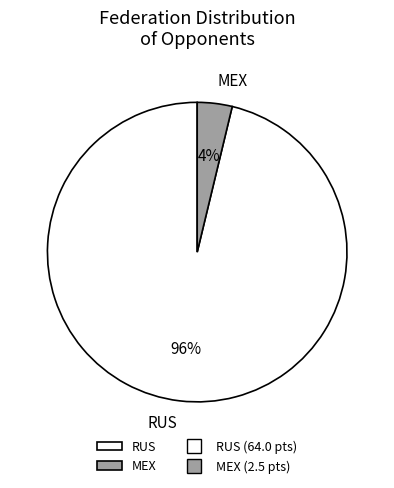

Is the sum of RUS and MEX greater than half?

Yes